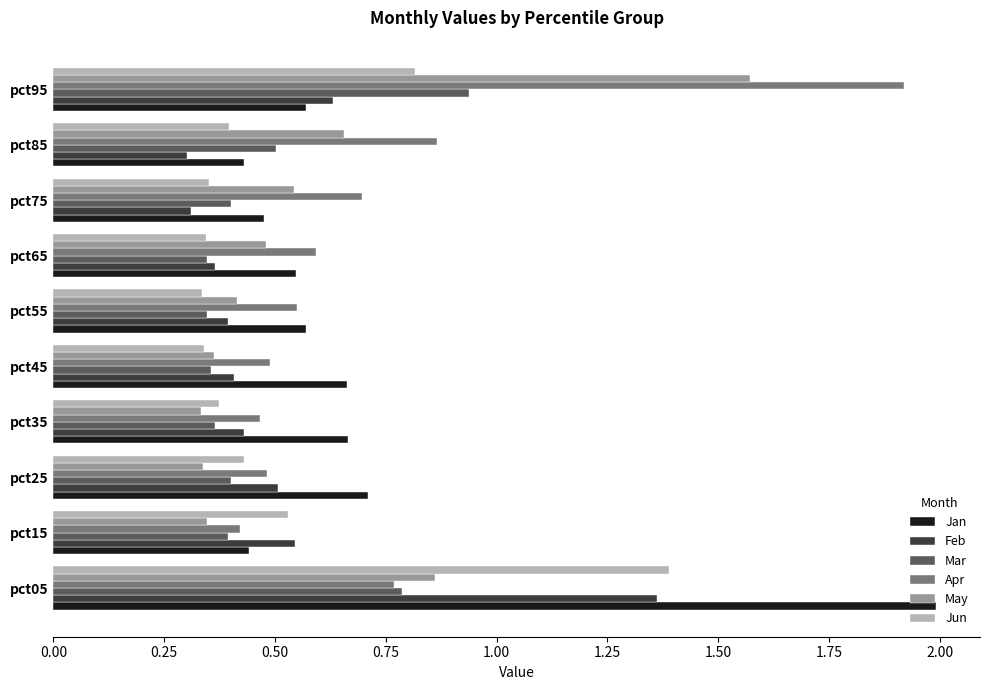

How many Mar values are between 0 and 1?

10